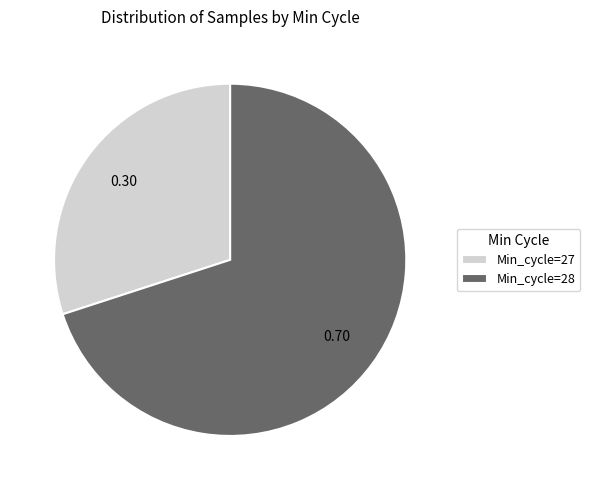

What is the ratio of the value at Min_cycle=27 to the value at Min_cycle=28?

0.4